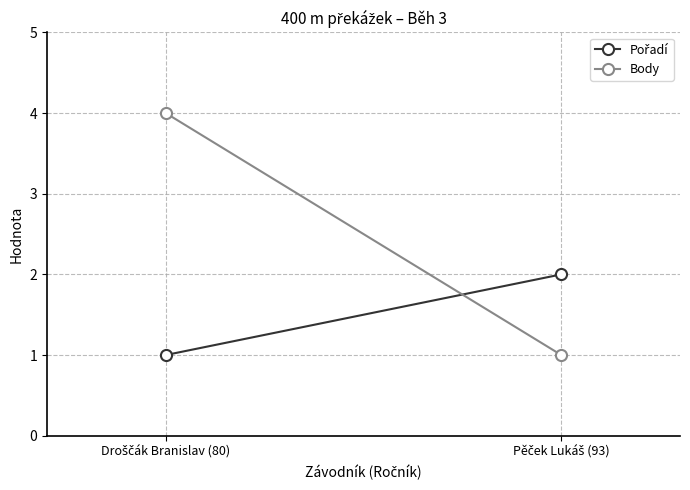

What is the sum of all Pořadí values?

3